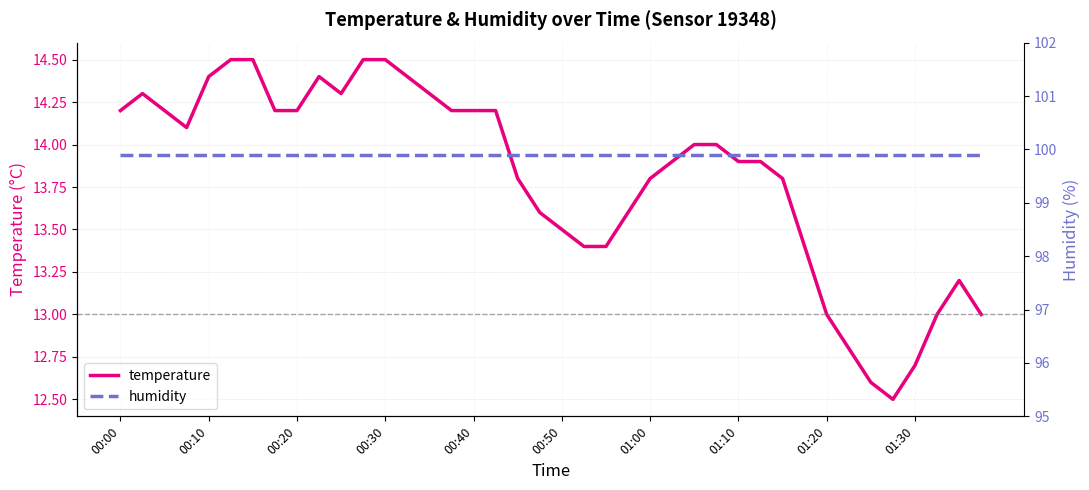

Reading left to right, transcribe all the data shown in this chart.

temperature: 14.2	14.3	14.2	14.1	14.4	14.5	14.5	14.2	14.2	14.4	14.3	14.5	14.5	14.4	14.3	14.2	14.2	14.2	13.8	13.6	13.5	13.4	13.4	13.6	13.8	13.9	14.0	14.0	13.9	13.9	13.8	13.4	13.0	12.8	12.6	12.5	12.7	13.0	13.2	13.0
humidity: 99.9	99.9	99.9	99.9	99.9	99.9	99.9	99.9	99.9	99.9	99.9	99.9	99.9	99.9	99.9	99.9	99.9	99.9	99.9	99.9	99.9	99.9	99.9	99.9	99.9	99.9	99.9	99.9	99.9	99.9	99.9	99.9	99.9	99.9	99.9	99.9	99.9	99.9	99.9	99.9